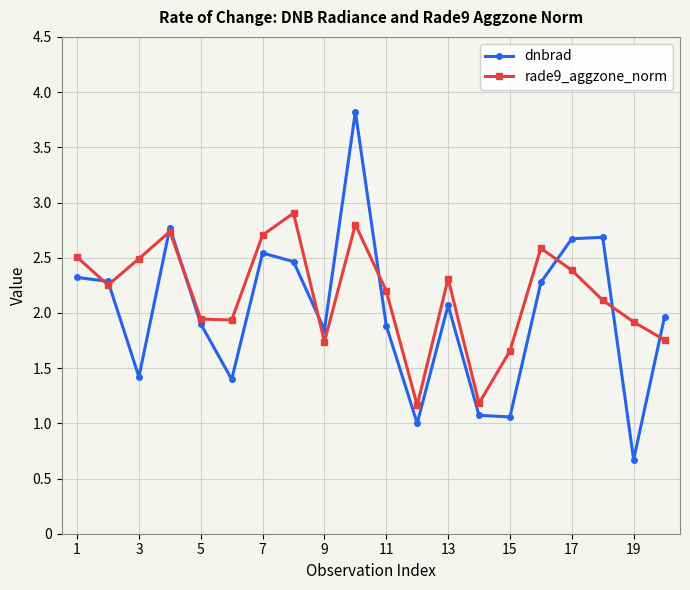

What is the lowest value of the dnbrad series?

0.7